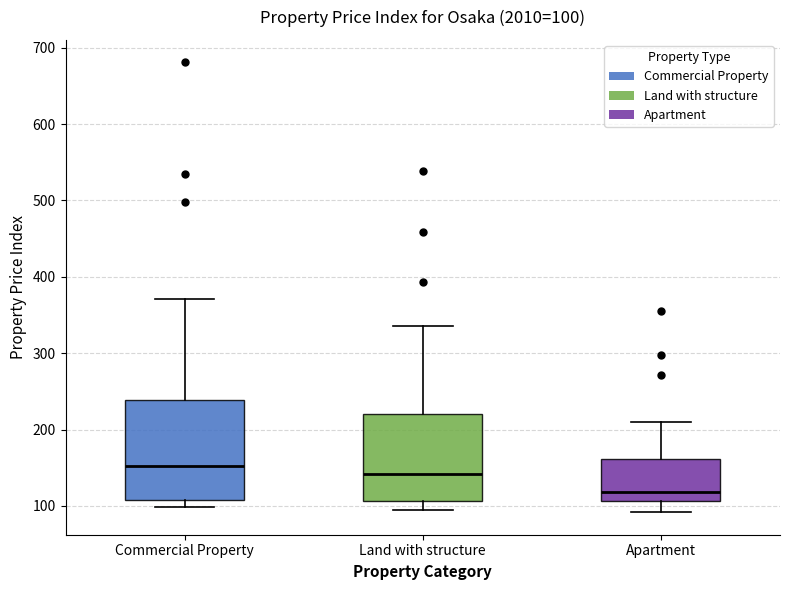

Which box's median line is the lowest?

Apartment